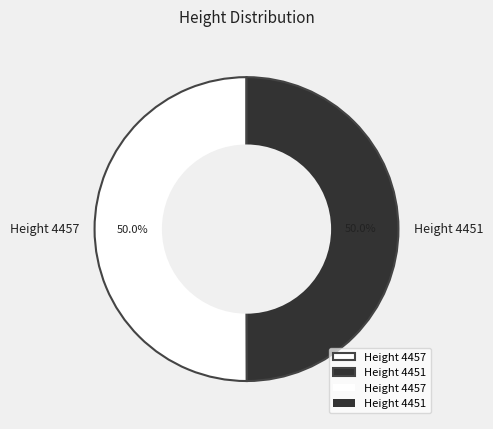

Combined, do Height 4451 and Height 4457 account for over 50%?

Yes